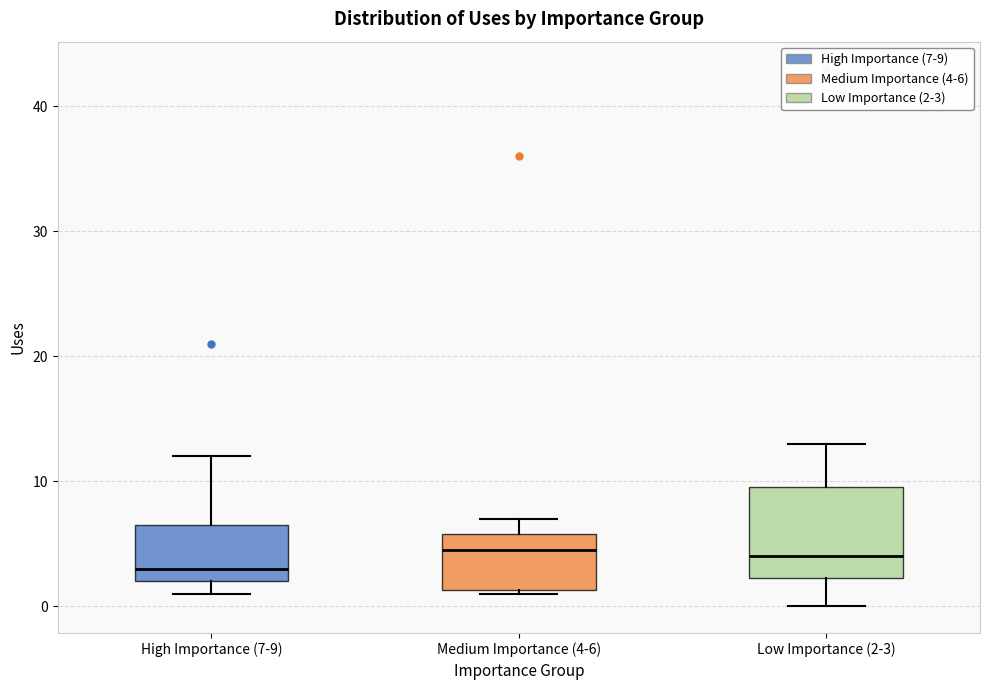

Which box's median line is the lowest?

High Importance (7-9)